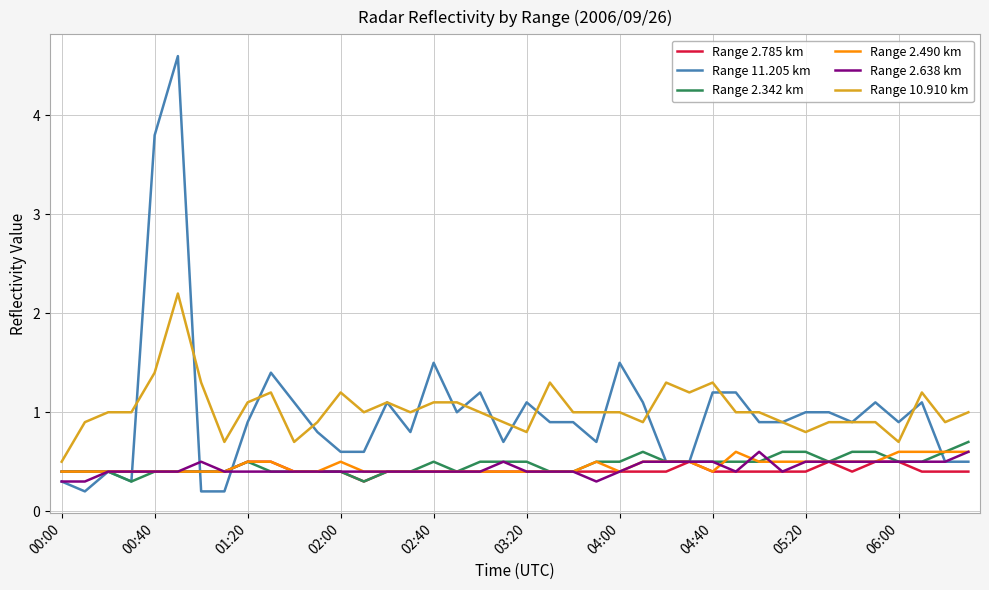

What is the maximum value for Range 2.785 km?

0.5